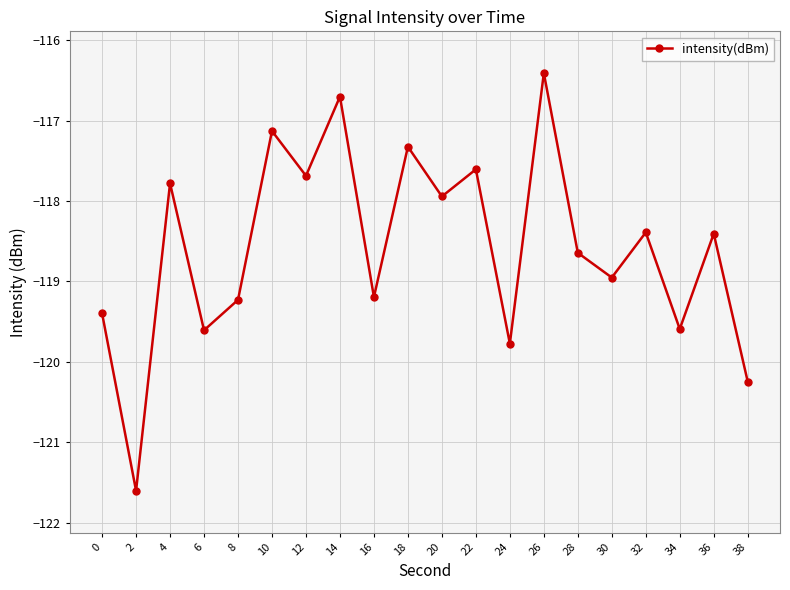

Is it true that the value at 4 is -117.8?

True